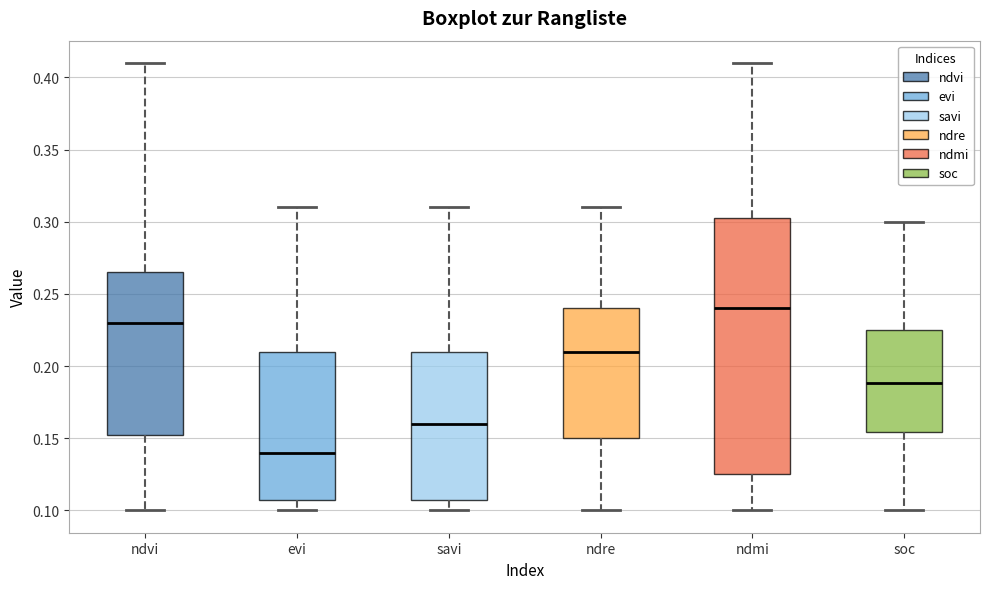

Which box has the highest median line?

ndmi